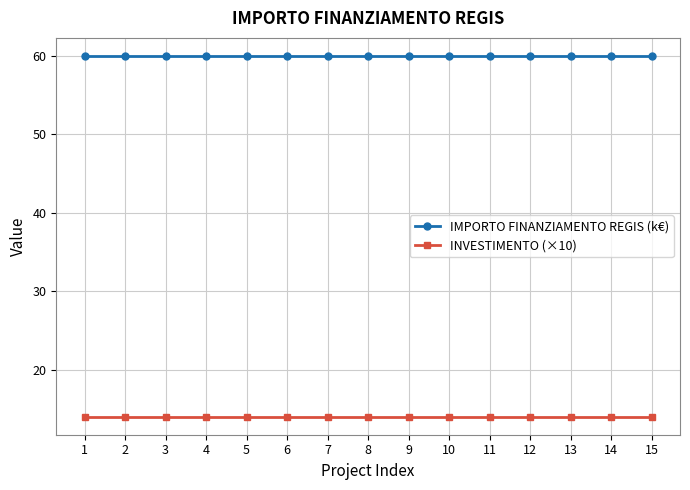

Rank the series by their average value, from lowest to highest.

INVESTIMENTO (×10), IMPORTO FINANZIAMENTO REGIS (k€)